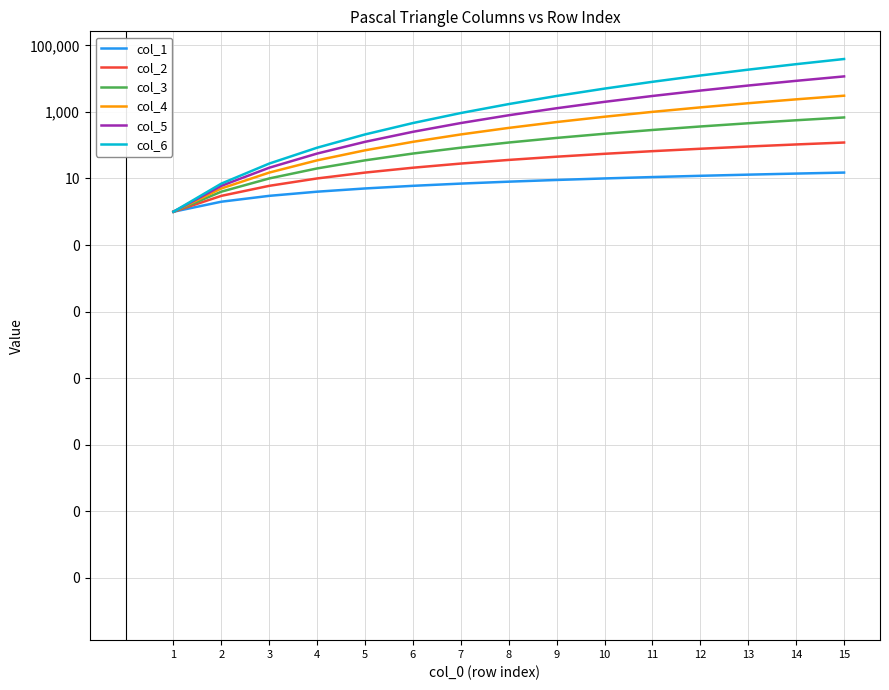

True or false: col_4 has more than 2 points higher than both neighbors.

False